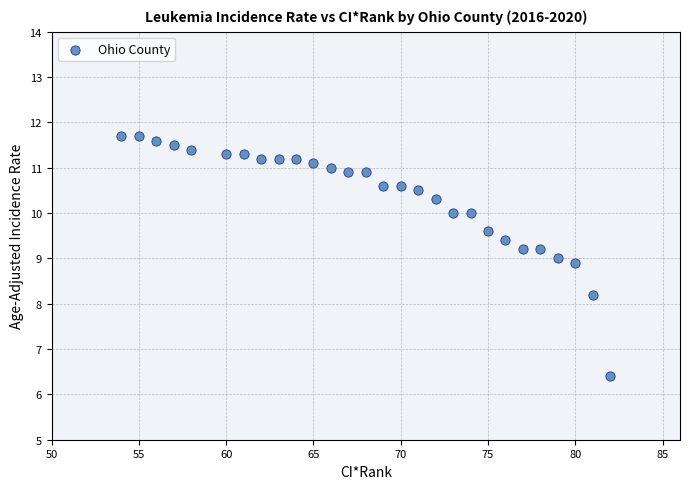

What is the range of X values (max minus min)?

28.0